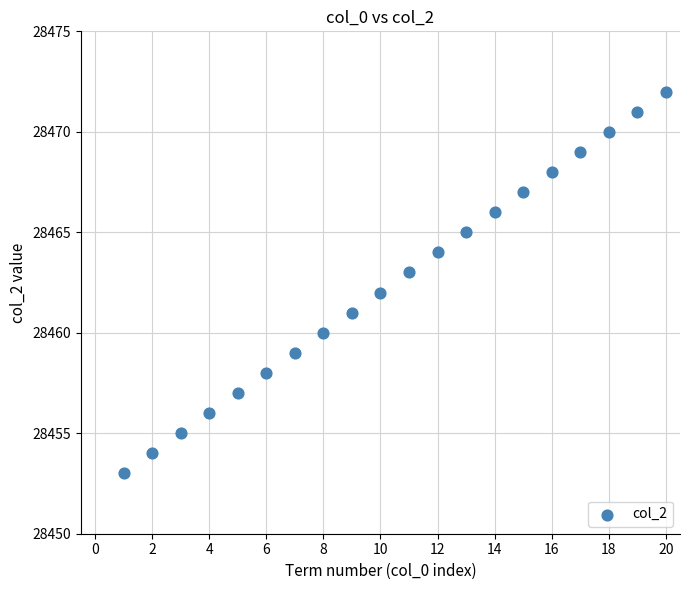

What is the range of X values (max minus min)?

19